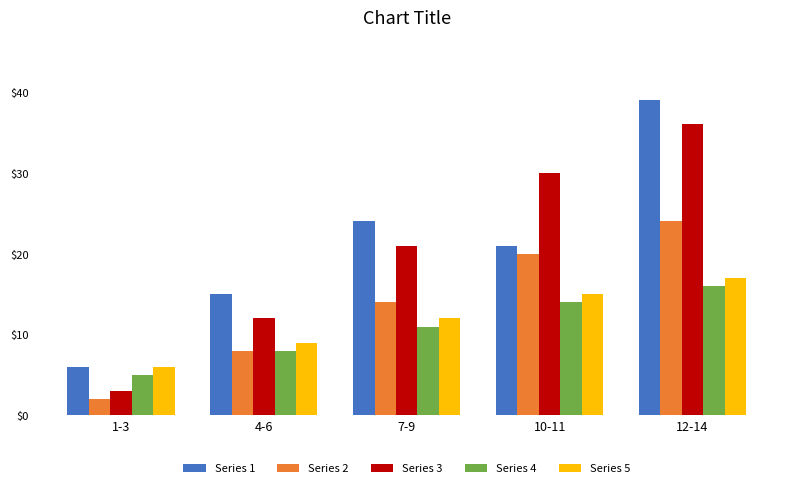

Between 4-6 and 10-11, which series saw the biggest shift?

Series 3